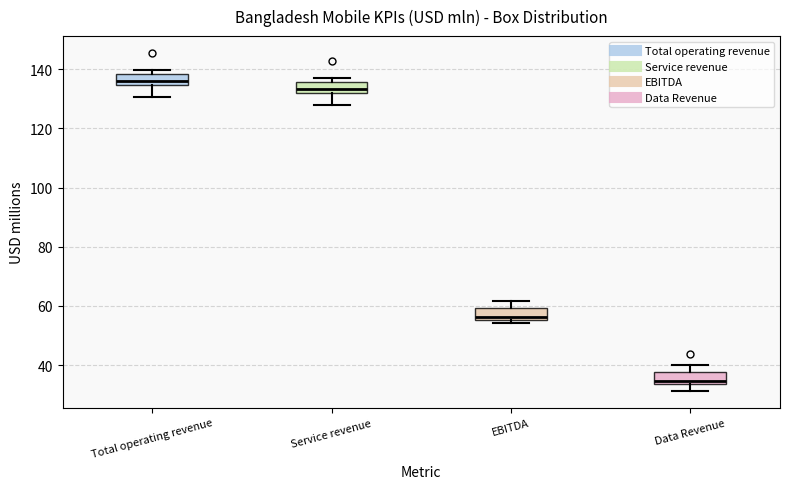

Which box's median line is the highest?

Total operating revenue